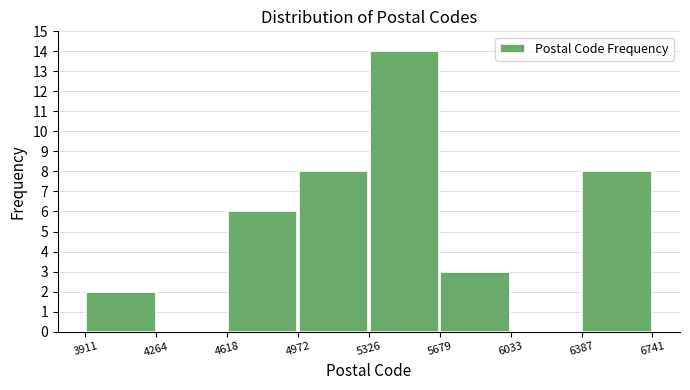

Over which range of the x-axis is the bar tallest?

5326 to 5679